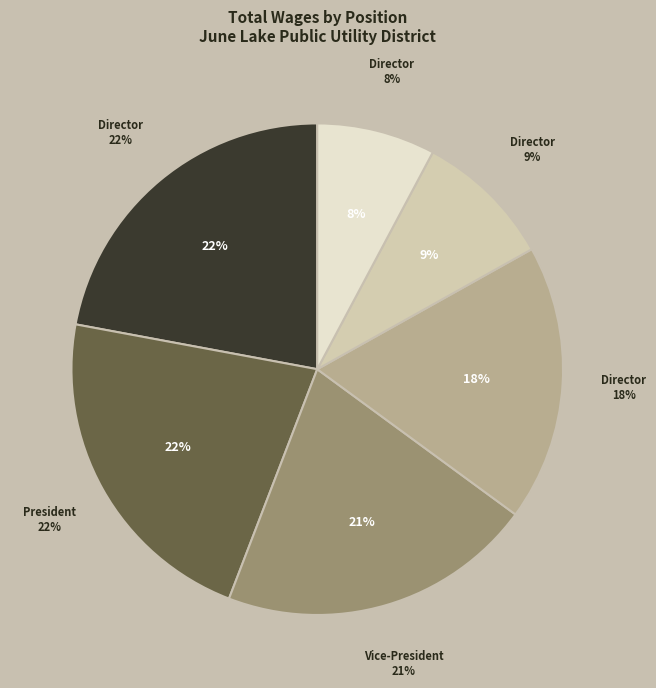

Which slice is the largest?

Director (850)